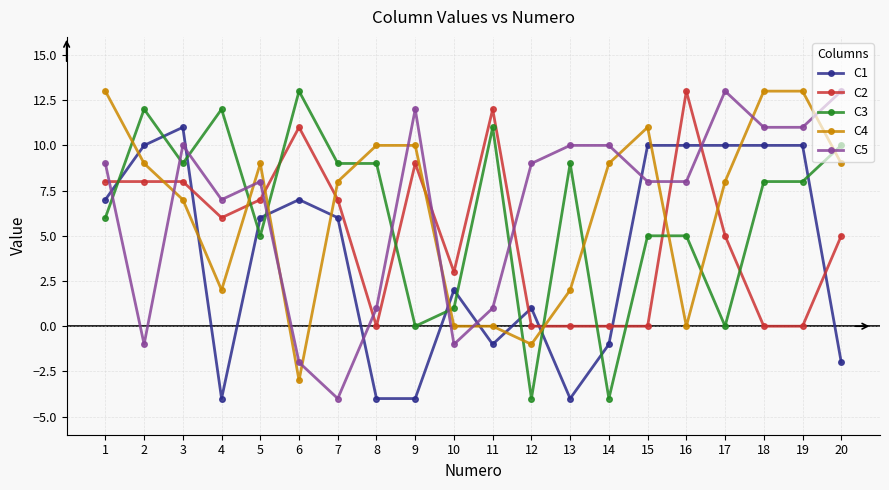

True or false: C5 has a value of -4 at 7.

True